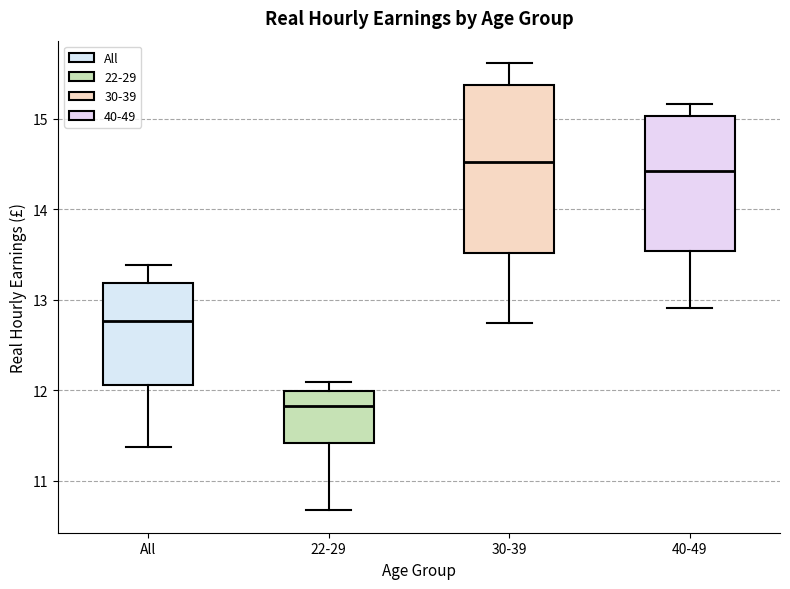

Reading left to right, transcribe this box plot: for each box, give where its median line is, the range the box spans, and where its two whiskers end, as read against the y-axis. The values are not printed on the chart, so give them approximately, as read against the axis.

All: median 12.8, box 12.1 to 13.2, whiskers 11.4 to 13.4
22-29: median 11.8, box 11.4 to 12.0, whiskers 10.7 to 12.1
30-39: median 14.5, box 13.5 to 15.4, whiskers 12.7 to 15.6
40-49: median 14.4, box 13.5 to 15.0, whiskers 12.9 to 15.2